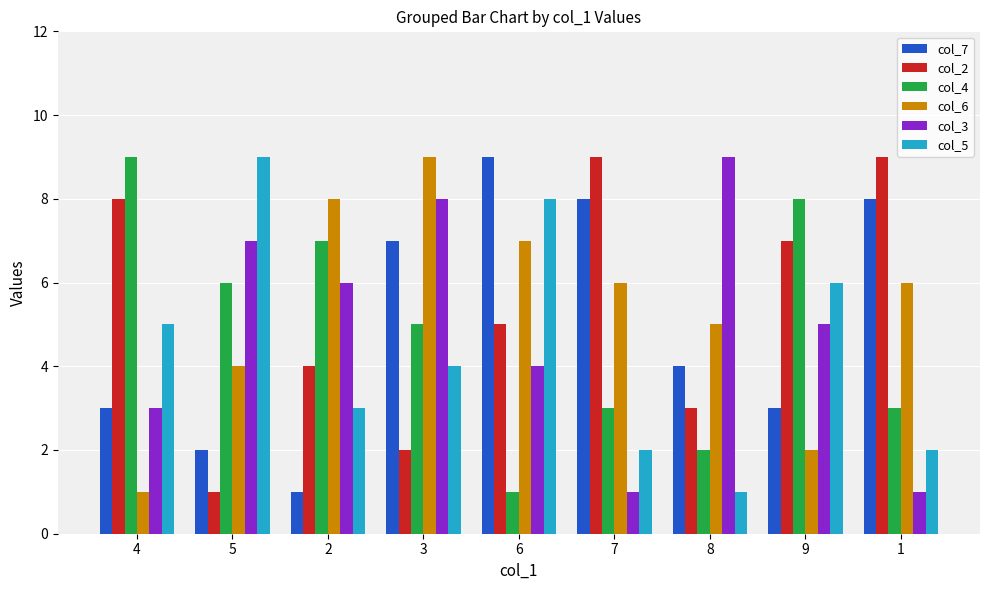

Between 2 and 7, which series saw the biggest shift?

col_7